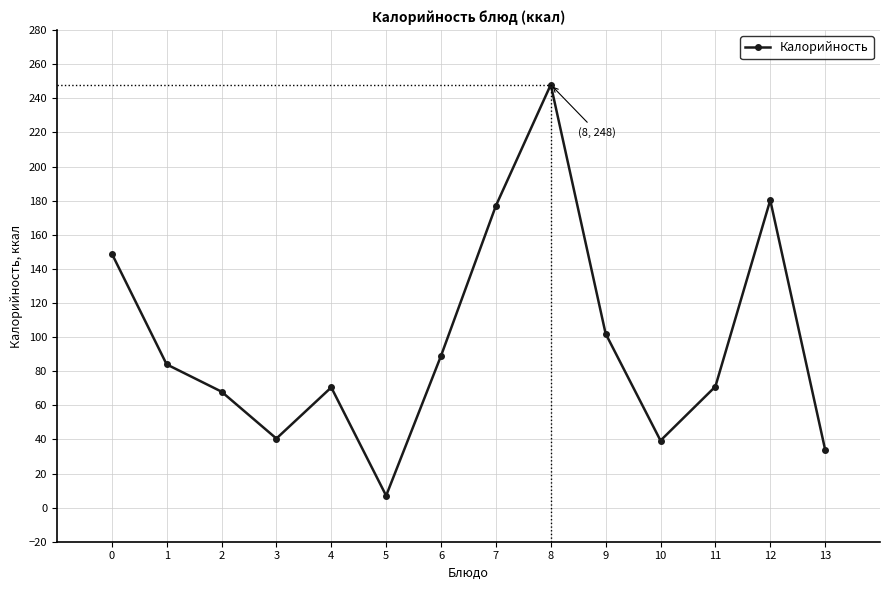

What is the value of the 13th point from the left?

180.3